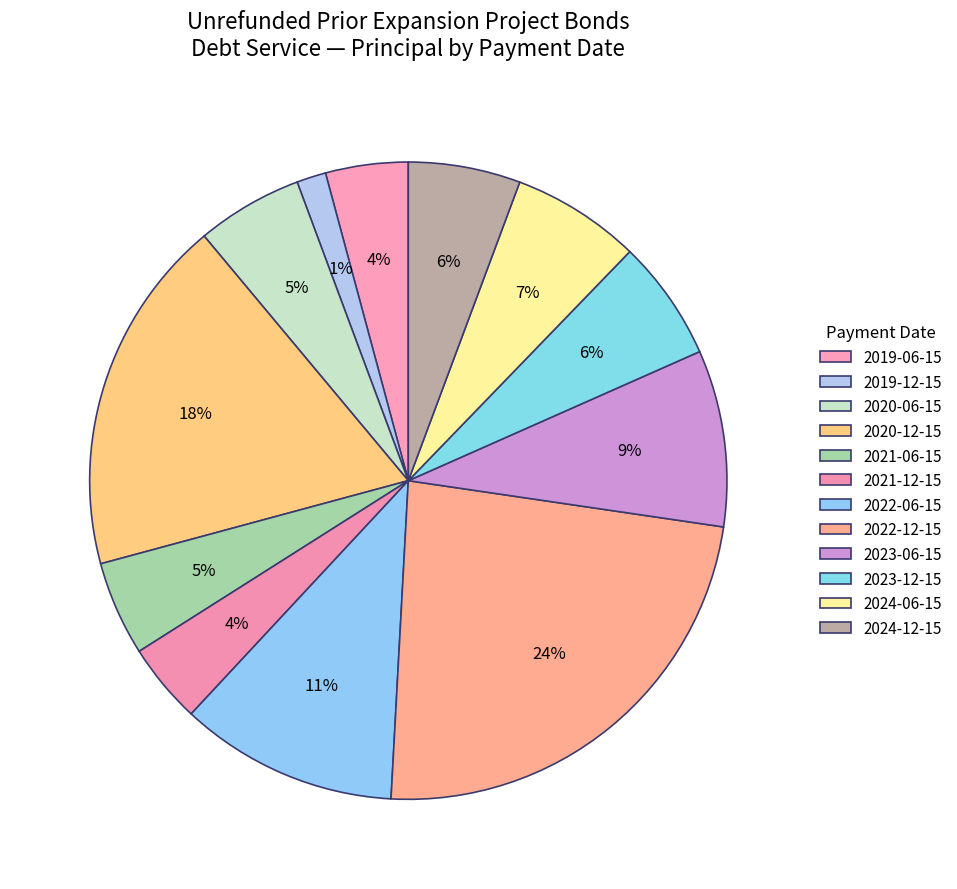

Count the number of slices in the pie.

12